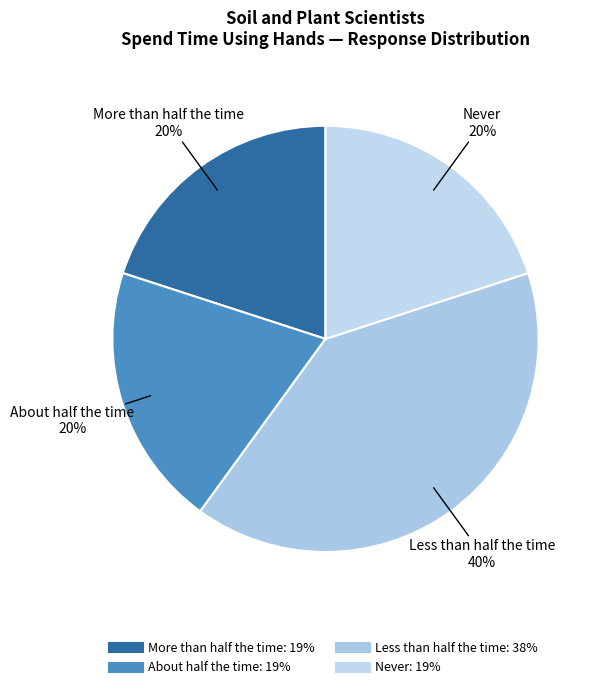

How many segments does this pie chart have?

4